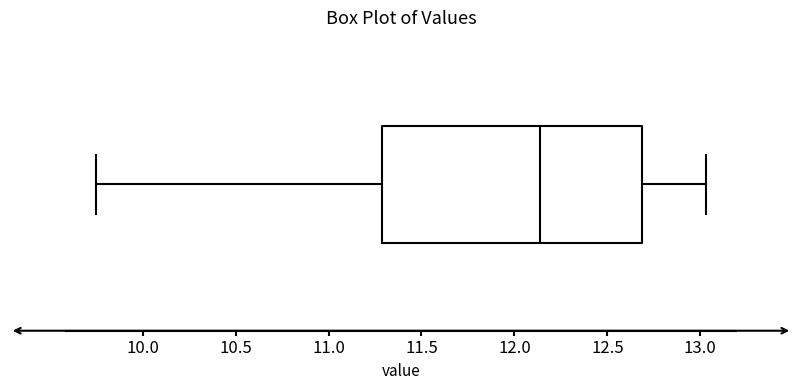

Where does the median line of the box sit on the x-axis? The values are not printed on the chart, so give them approximately, as read against the axis.

12.15